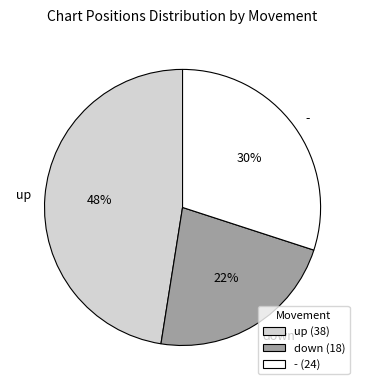

Is it true that - is 18% of the pie?

False